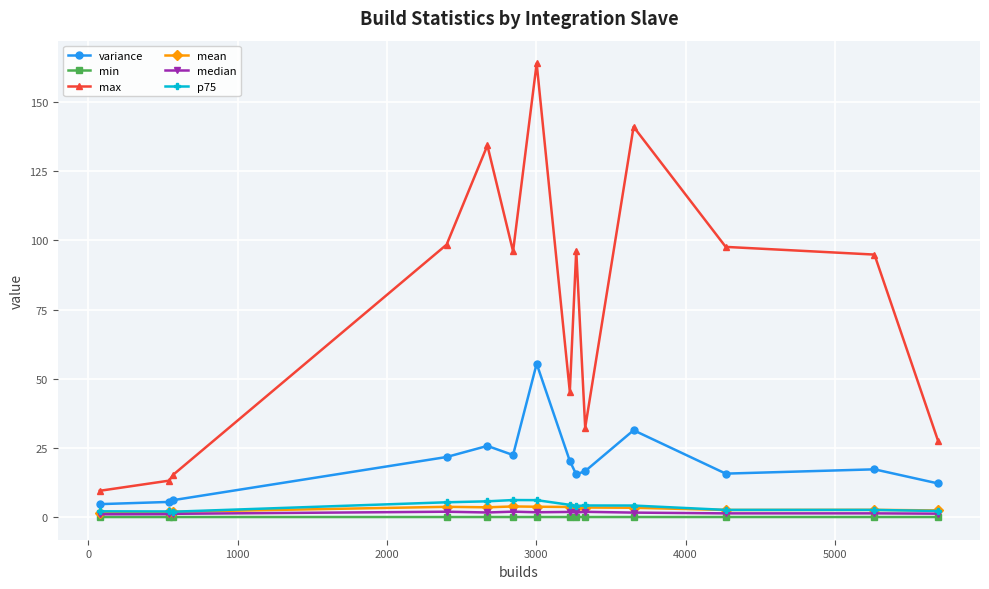

True or false: max and p75 intersect in this chart.

False